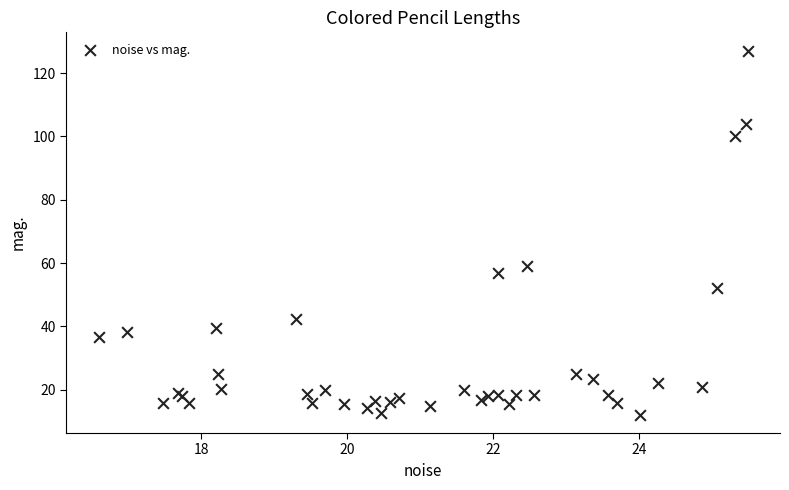

What Y value in the scatter plot is closest to 69?

59.0